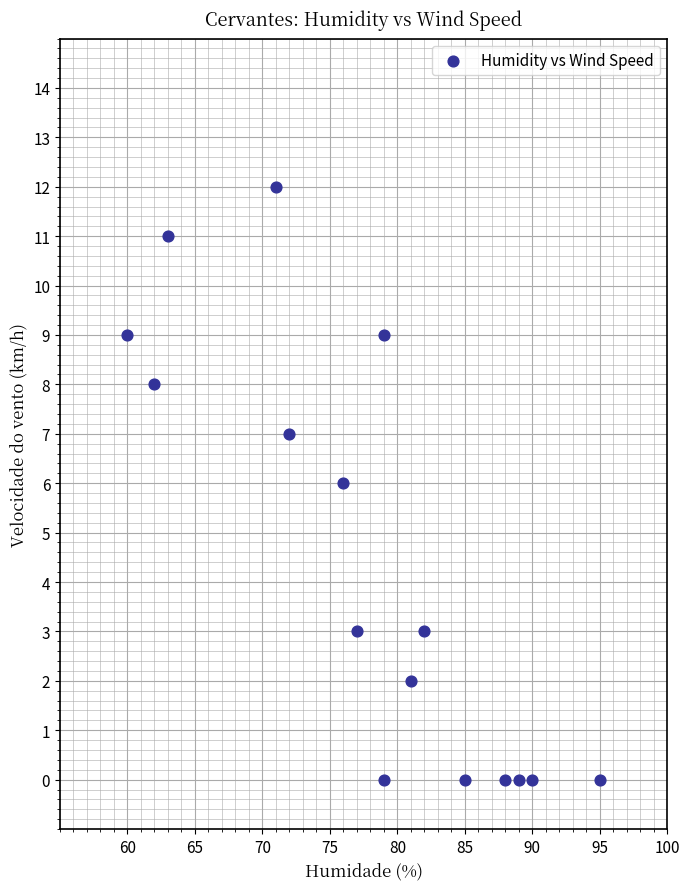

What is the range of X values (max minus min)?

35